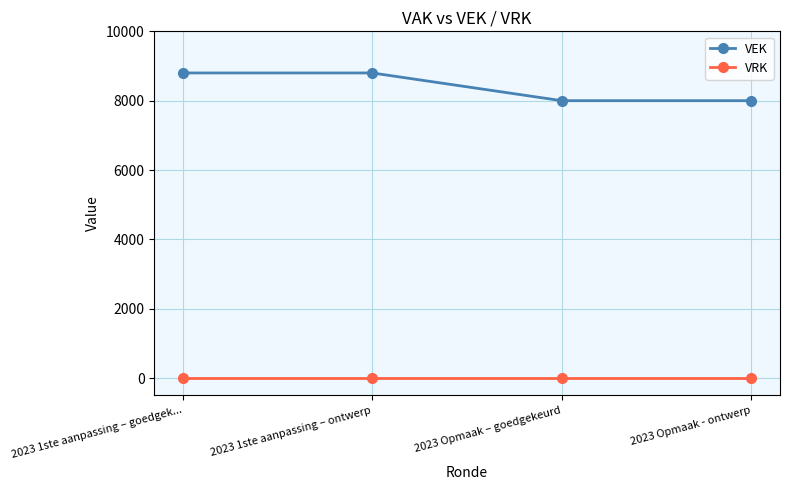

Rank the series by their average value, from lowest to highest.

VRK, VEK